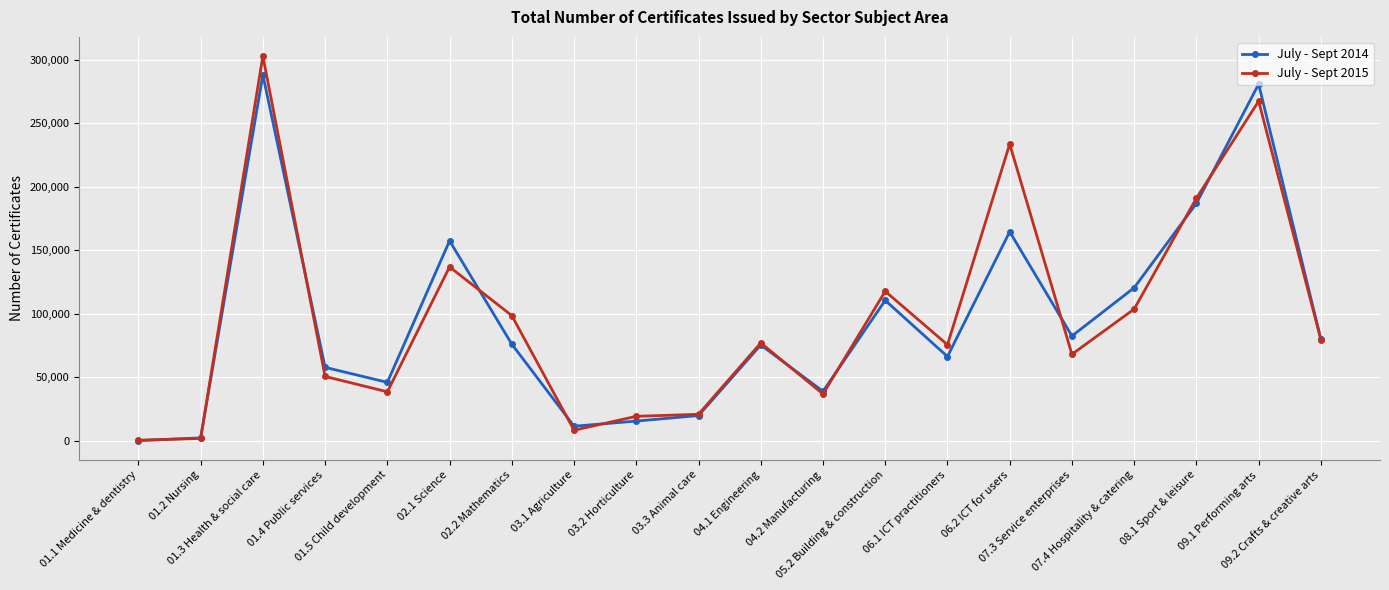

What is the total value across all series at 04.2 Manufacturing?

75450